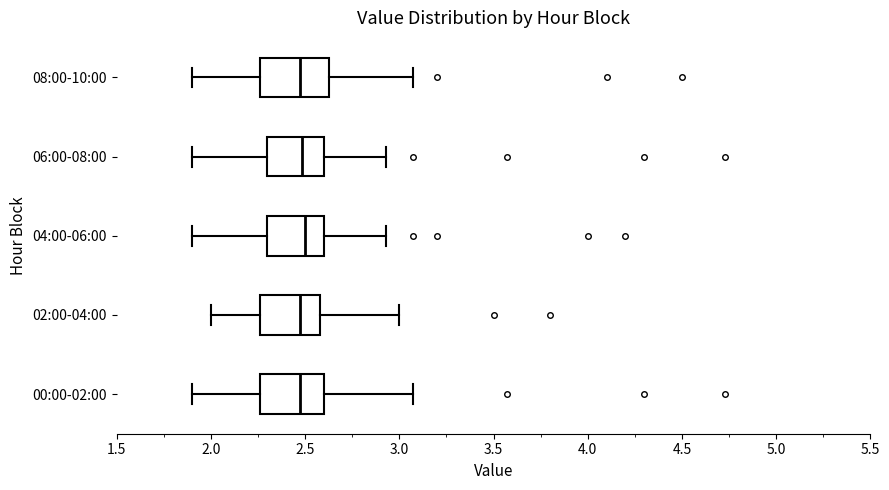

Reading bottom to top, read every box against the x-axis: the position of its median line, the range the box covers, and the ends of its whiskers. The values are not printed on the chart, so give them approximately, as read against the axis.

00:00-02:00: median 2.45, box 2.25 to 2.60, whiskers 1.90 to 3.05
02:00-04:00: median 2.45, box 2.25 to 2.60, whiskers 2.00 to 3.00
04:00-06:00: median 2.50, box 2.30 to 2.60, whiskers 1.90 to 2.95
06:00-08:00: median 2.50, box 2.30 to 2.60, whiskers 1.90 to 2.95
08:00-10:00: median 2.45, box 2.25 to 2.65, whiskers 1.90 to 3.05